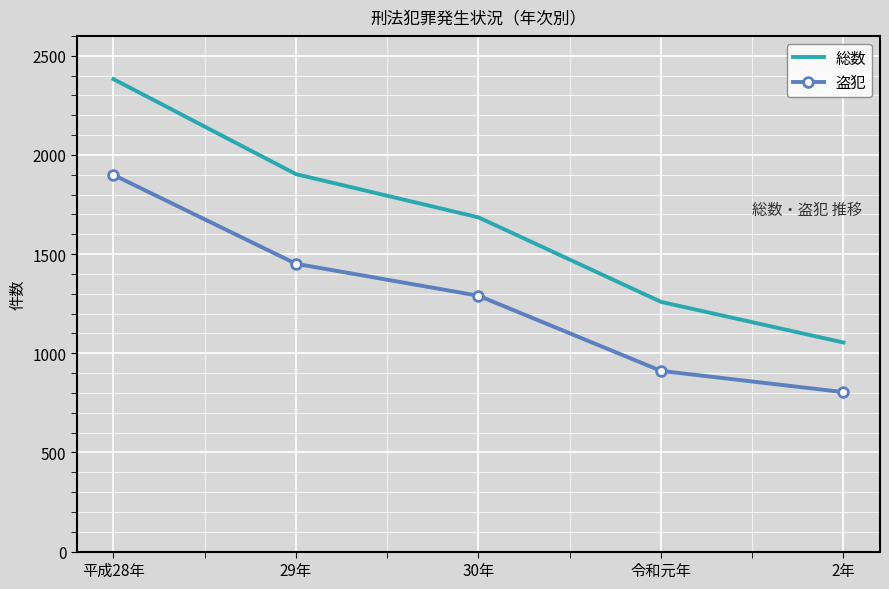

How many values in the 総数 series are below 1685?

2